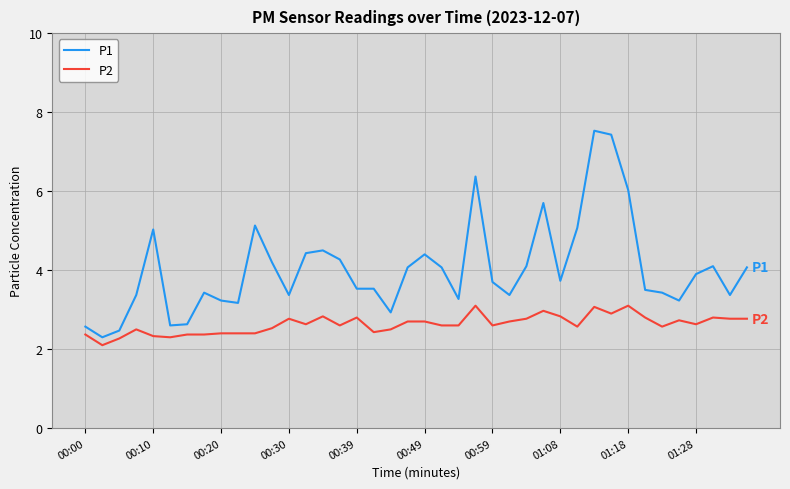

What is the maximum value for P2?

3.1